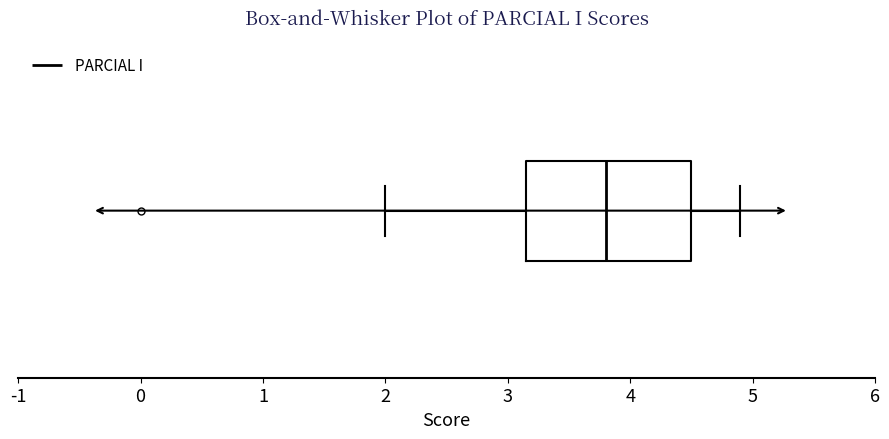

Read this box plot against the x-axis: the position of the median line, the range covered by the box, and the ends of both whiskers. The values are not printed on the chart, so give them approximately, as read against the axis.

median 3.8, box 3.2 to 4.5, whiskers 2.0 to 4.9